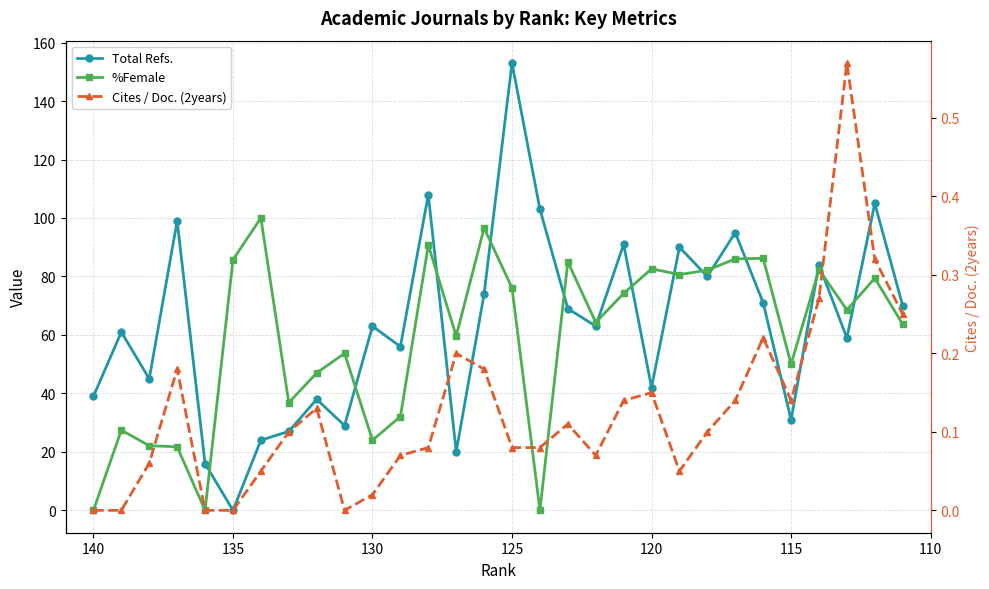

True or false: Total Refs. has a value of 22.4 at 11.

False